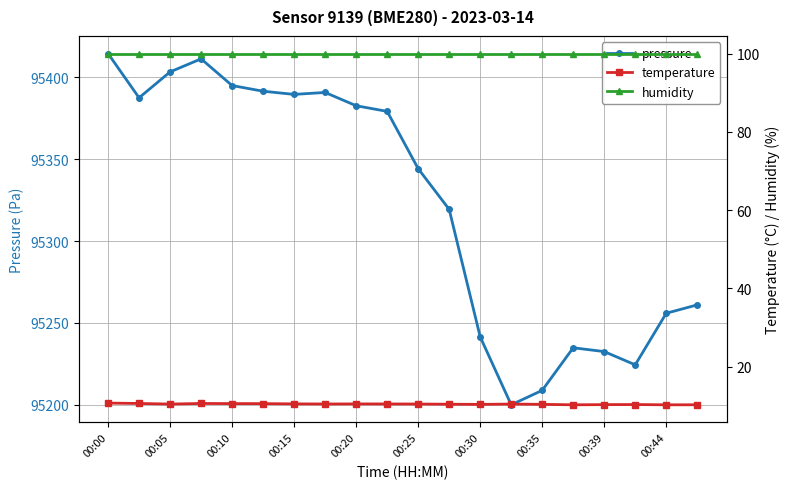

The pressure series shows 34446.0 at 00:35. True or false?

False